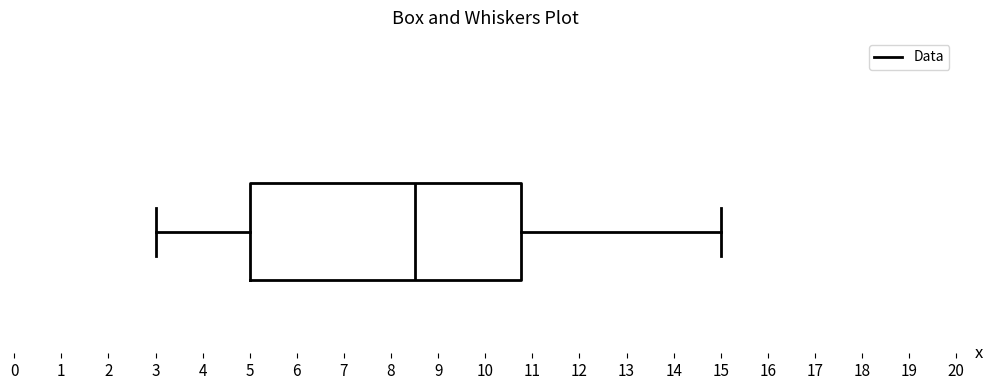

Where is the left edge of the box on the x-axis? The values are not printed on the chart, so give them approximately, as read against the axis.

5.0